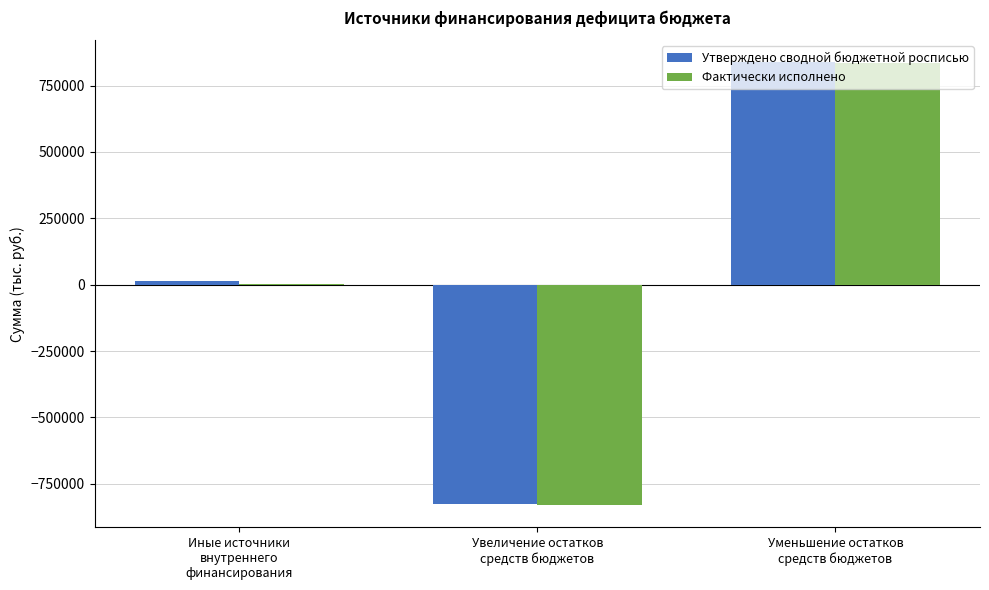

How many data points does each series have?

3